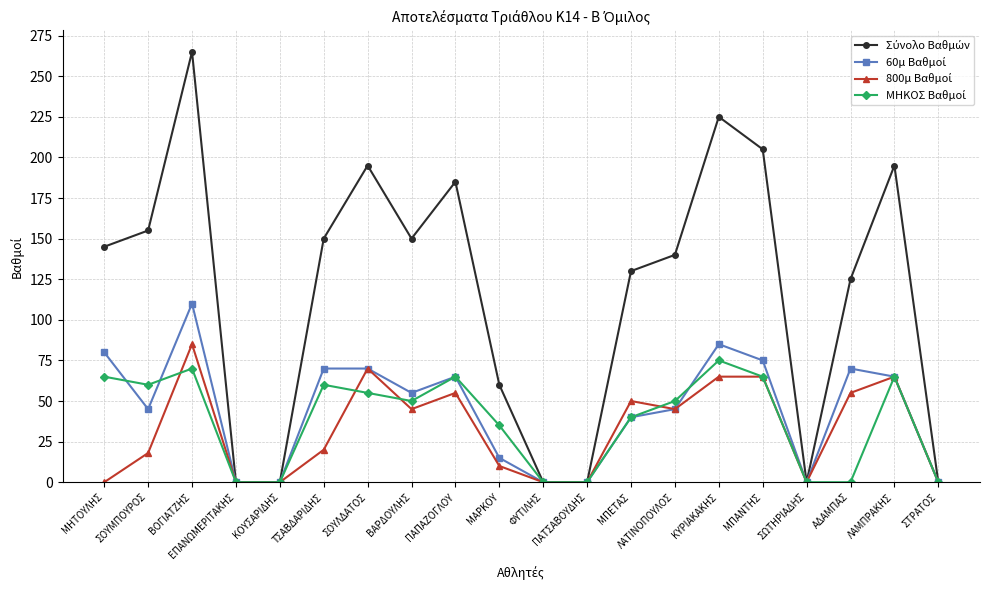

At which category is the sum across all series the highest?

ΒΟΓΙΑΤΖΗΣ